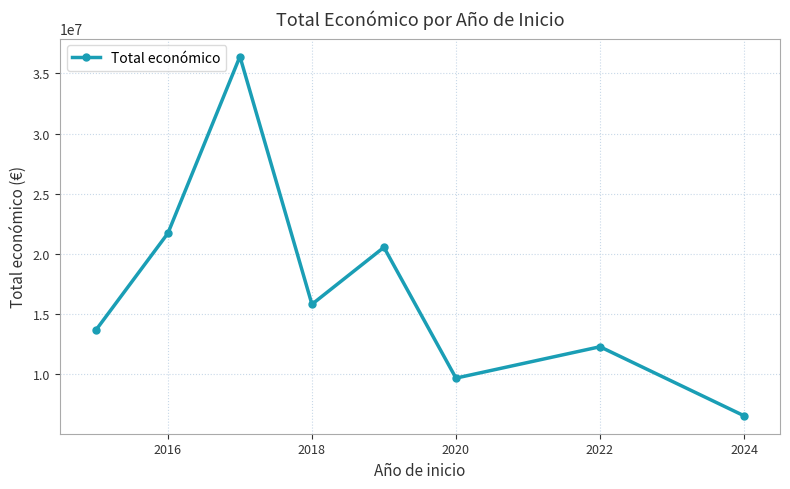

What is the average value?

17079540